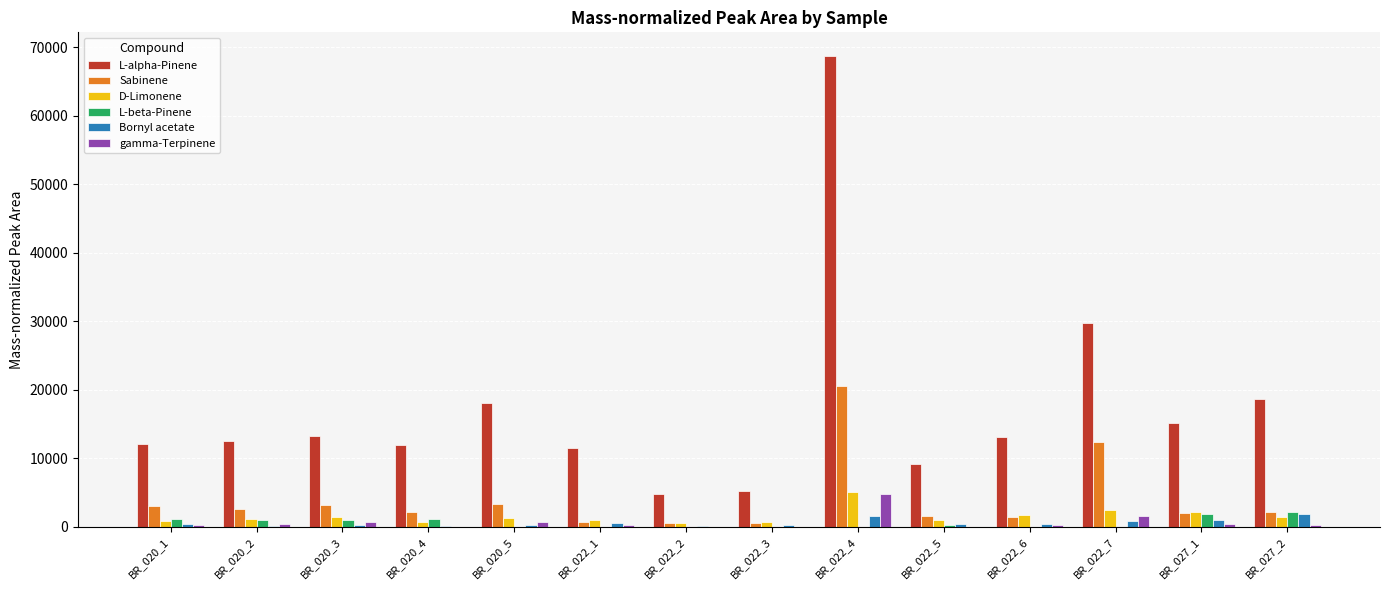

What is the maximum value shown in the chart?

68753.1